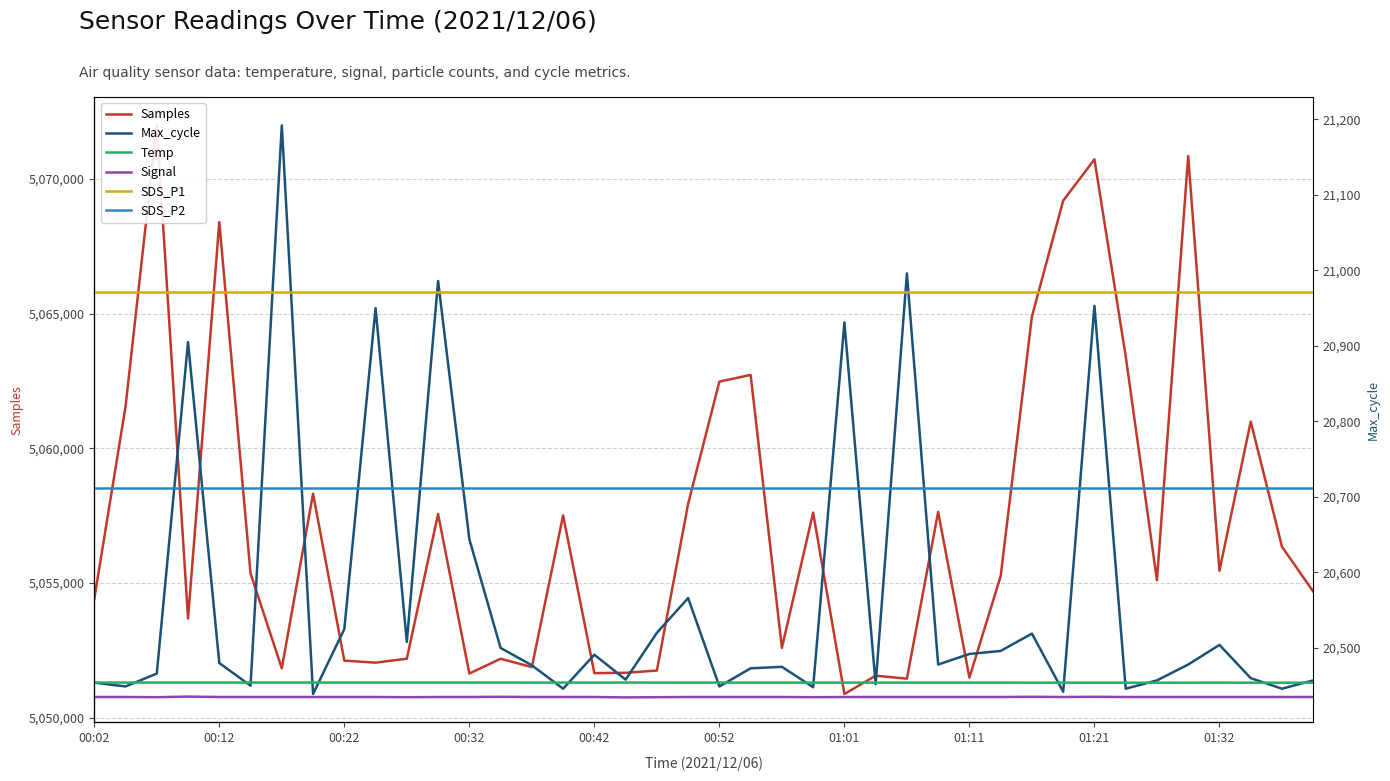

Between 13 and 30, which is larger?

30